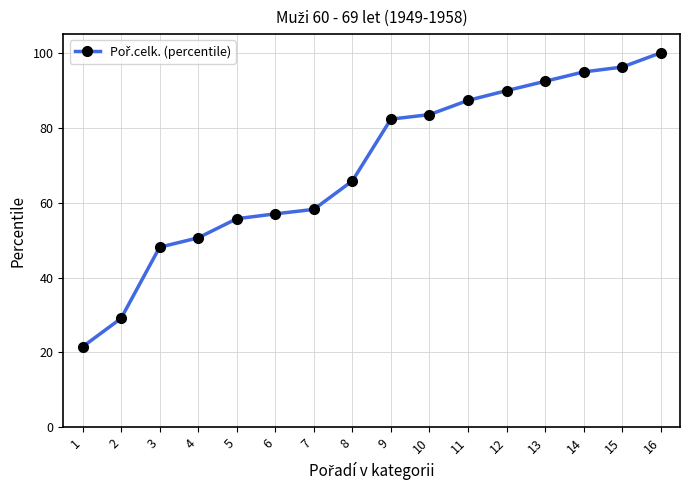

The chart shows a value of 9.8 at 1. True or false?

False